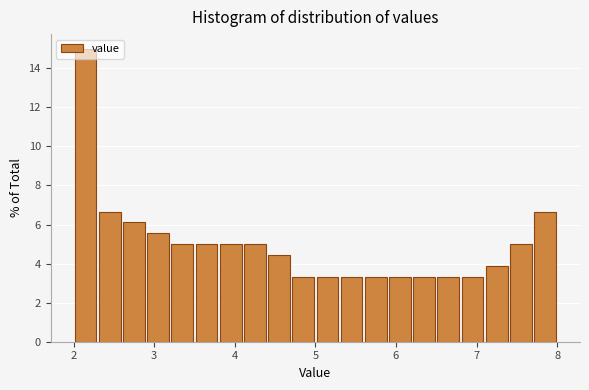

Read against the x-axis, roughly where is the centre of the tallest bar?

2.2